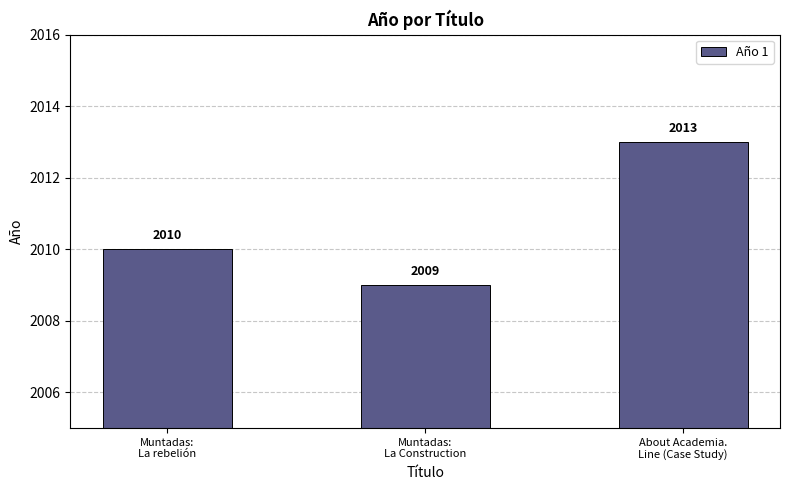

What is the label of the 1st bar from the right?

About Academia.
Line (Case Study)